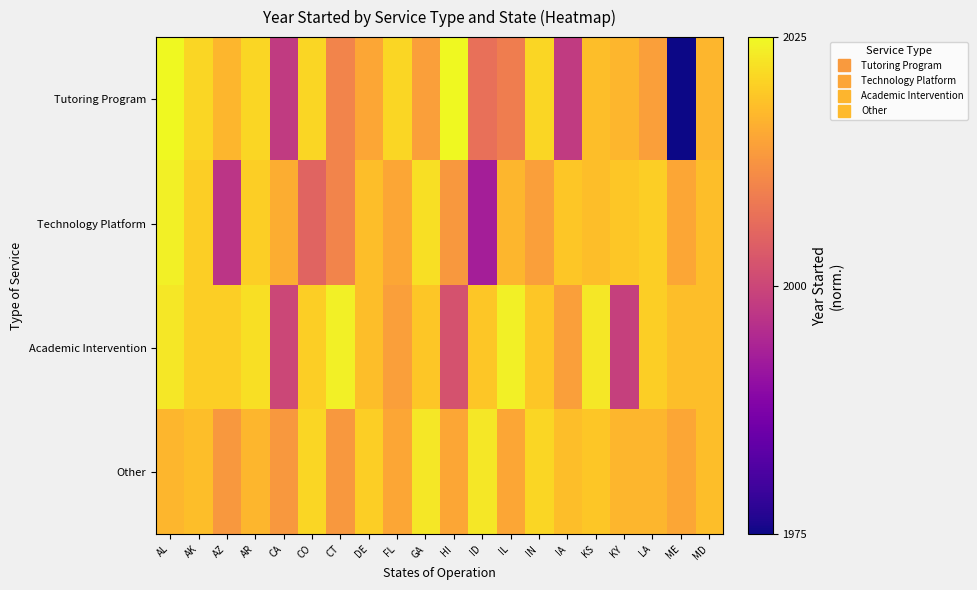

At ME, list the series in order from largest to smallest.

Academic Intervention, Technology Platform, Other, Tutoring Program